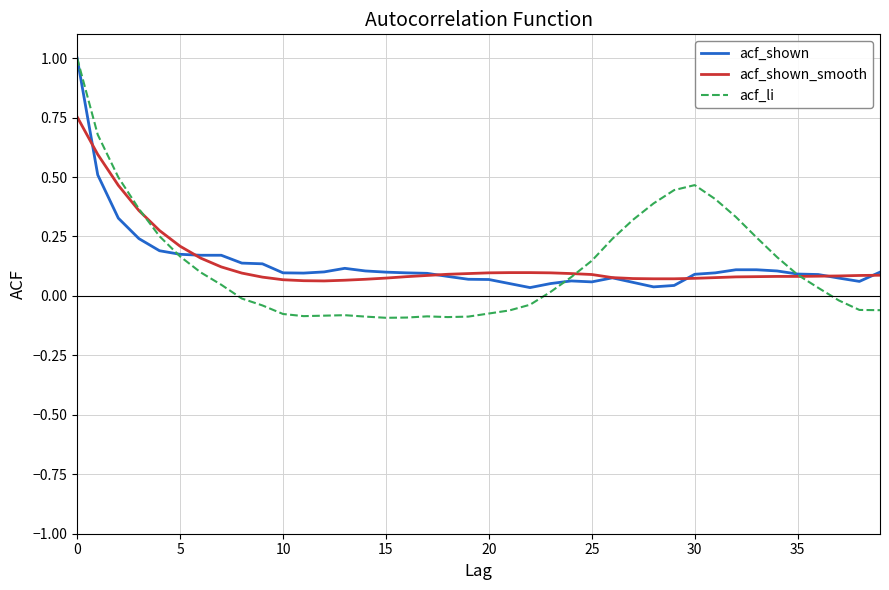

Which series has the largest range (max minus min)?

acf_li